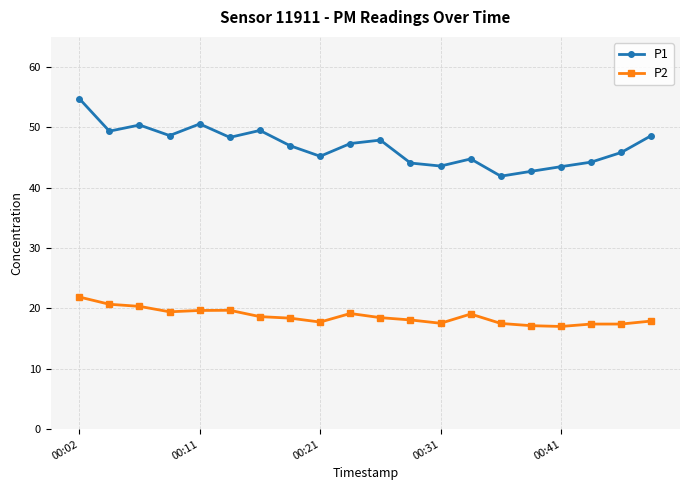

What is the value of the P1 point at the 17th from the left?

43.5